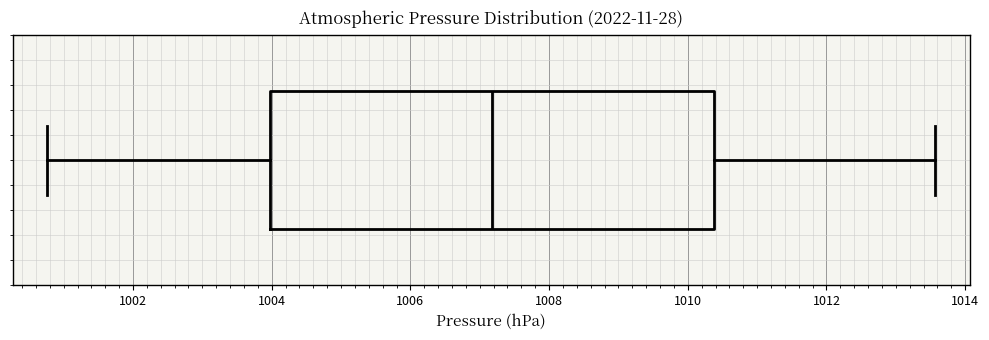

Transcribe this box plot: give where the median line is, the range the box spans, and where the two whiskers end, as read against the x-axis. The values are not printed on the chart, so give them approximately, as read against the axis.

median 1007.2, box 1004.0 to 1010.4, whiskers 1000.8 to 1013.6